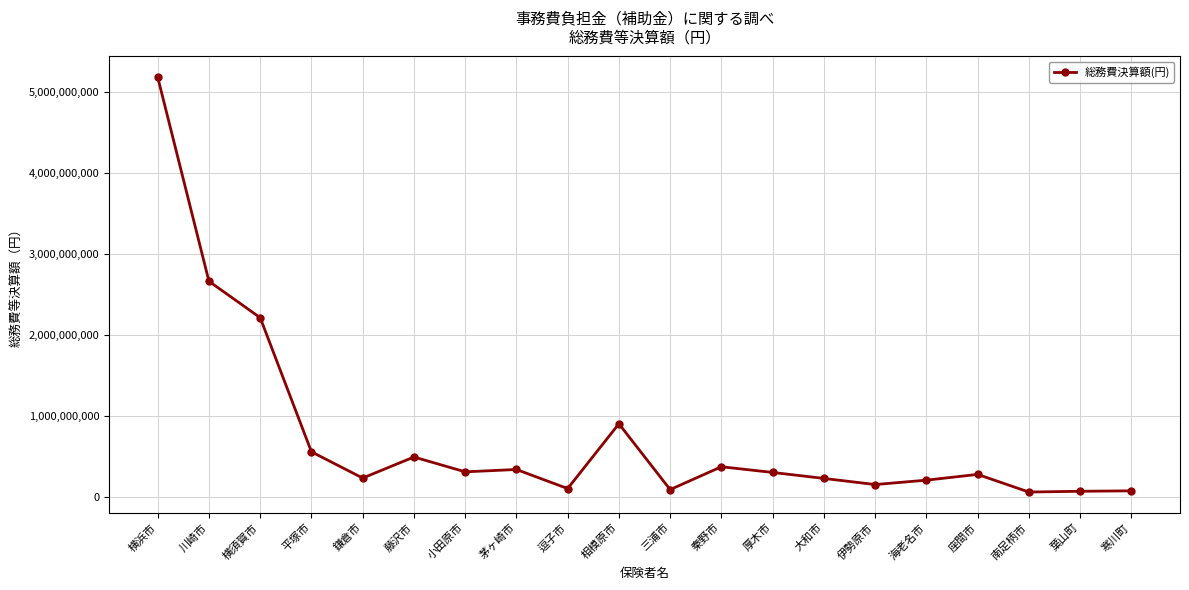

Which category has the highest value across all series?

横浜市